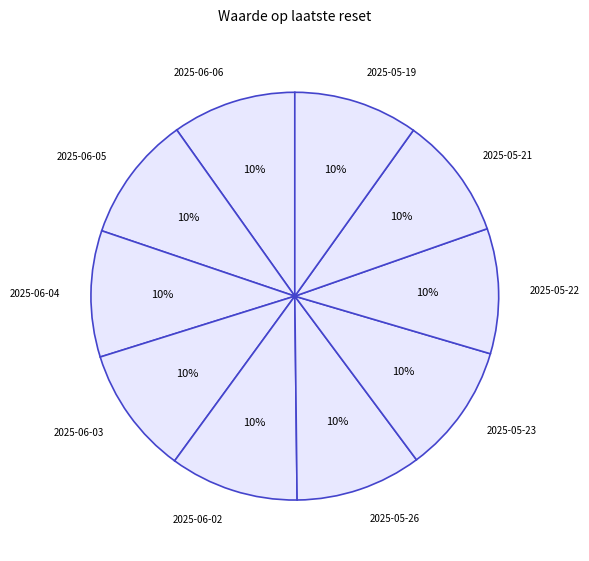

Does 2025-06-02 account for over 50% of the chart?

No